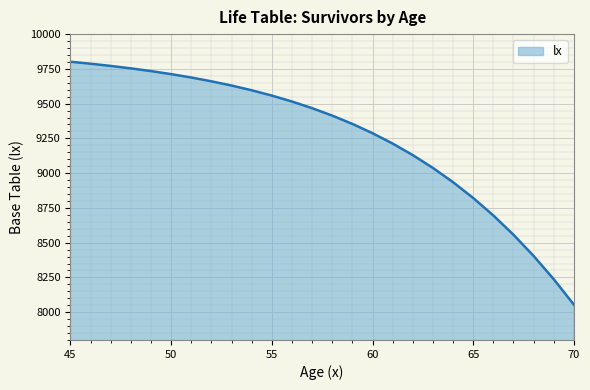

What is the difference between the maximum and minimum values?

1747.3